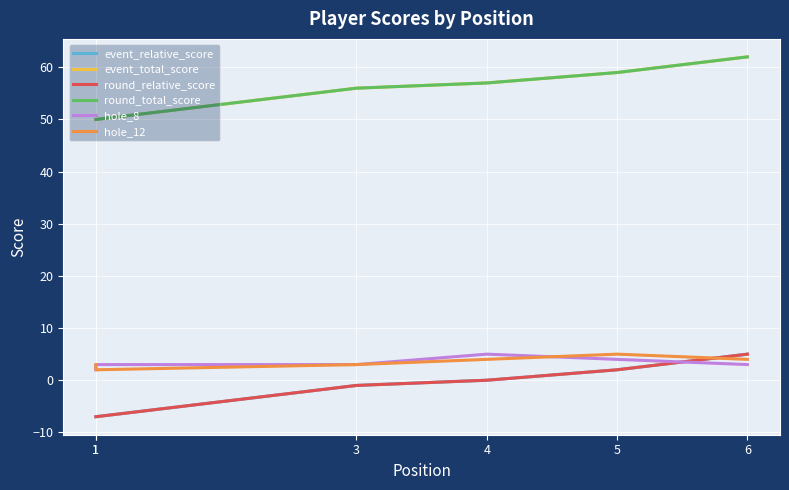

True or false: round_relative_score and event_total_score cross at least once.

False